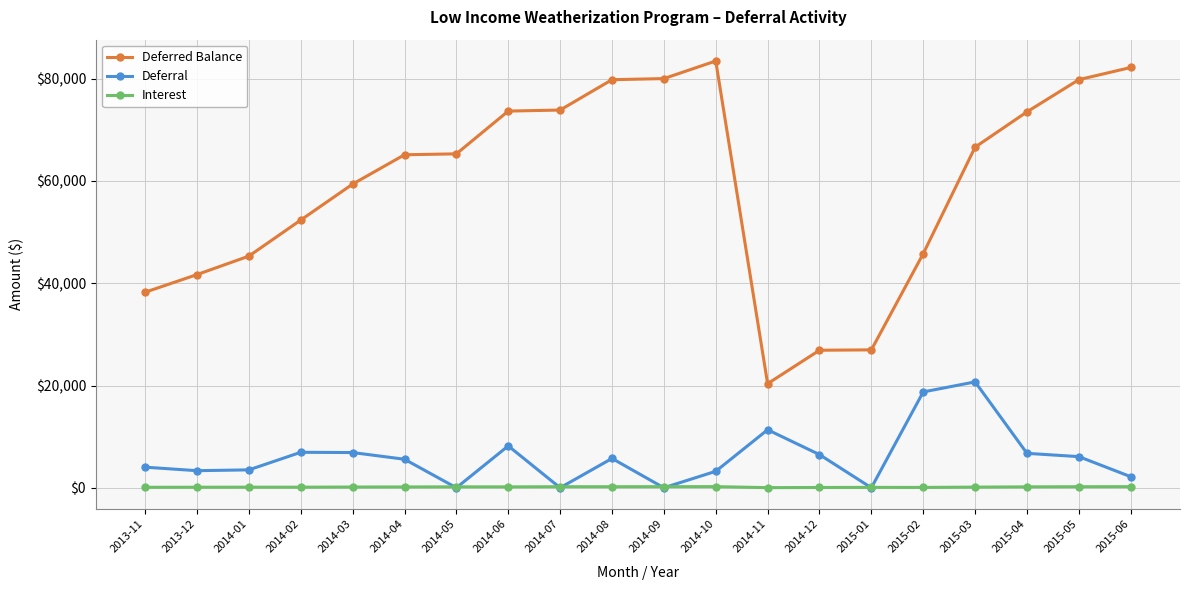

What is the difference between the Deferred Balance values at 2015-05 and 2014-08?

6.3